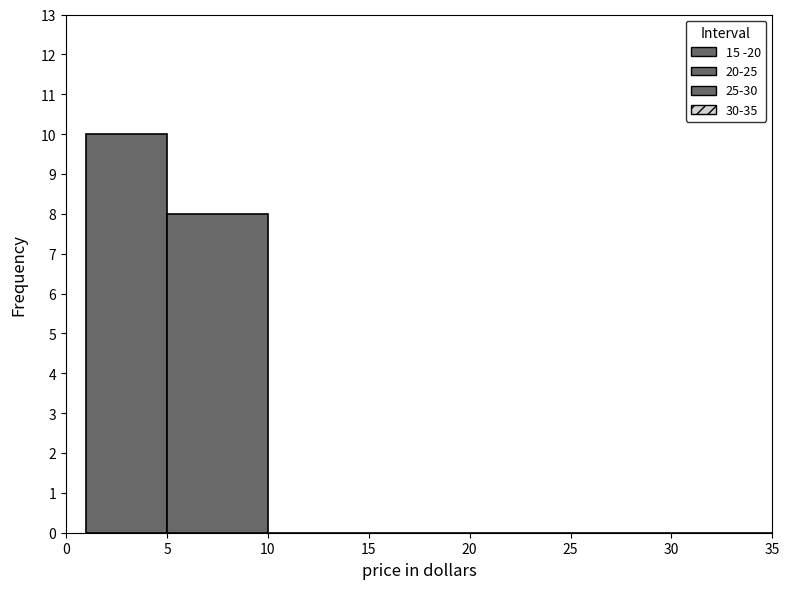

What is the height of the bar covering 5 to 10 on the x-axis? The values are not printed on the chart, so give them approximately, as read against the axis.

8